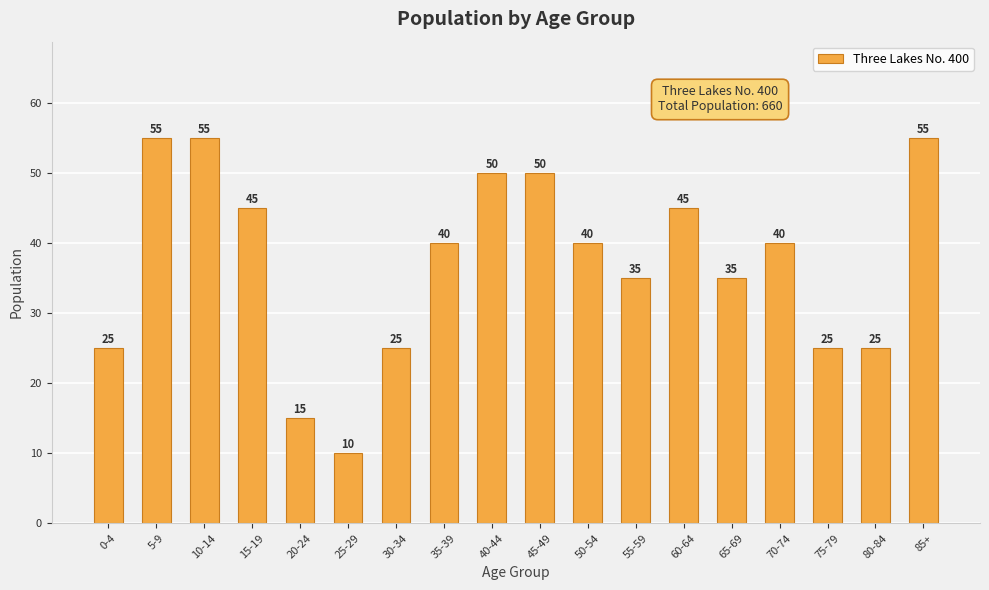

What is the average value?

37